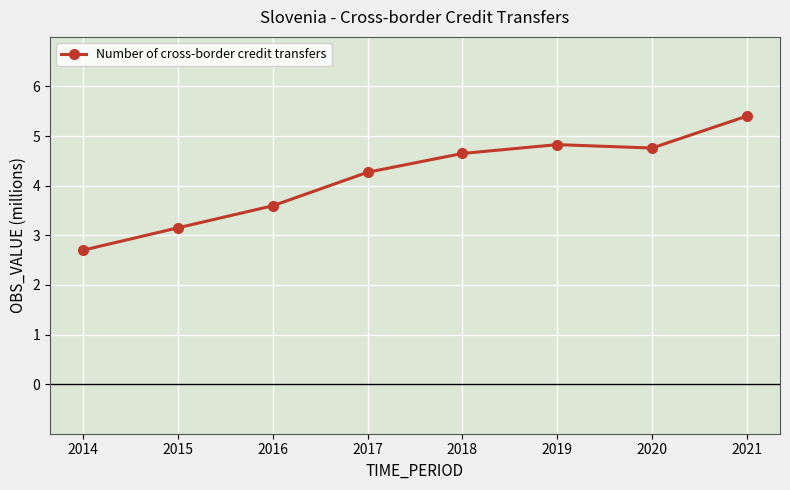

Count the number of categories in the chart.

8